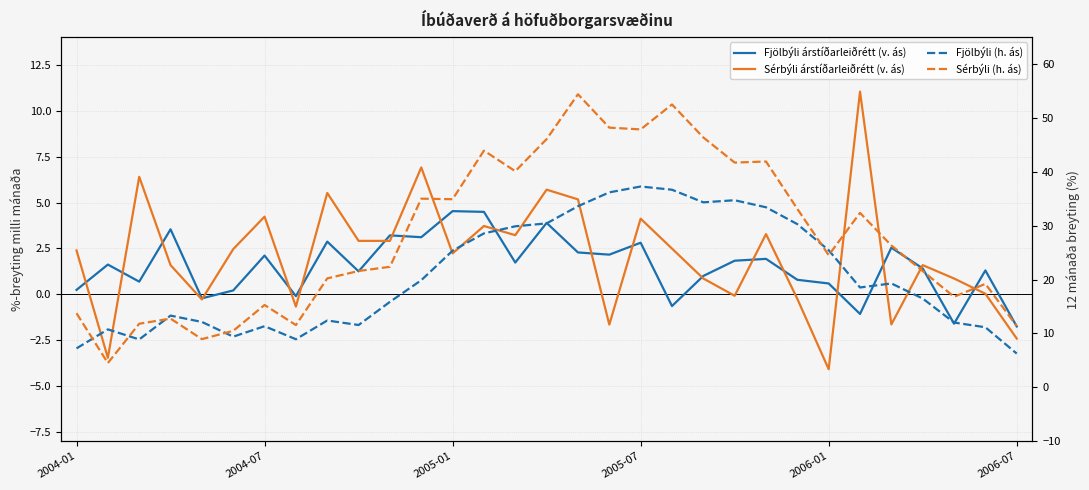

Which series changed the most between 2005-01 and 2006-01?

Sérbýli árstíðarleiðrétt (v. ás)